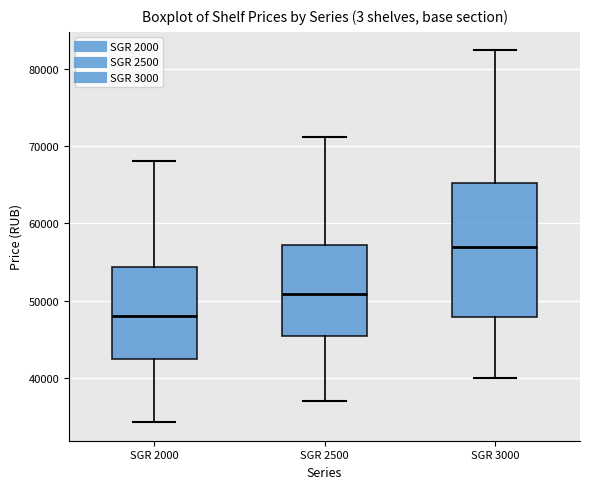

Comparing the boxes themselves (not the whiskers), which one is the tallest?

SGR 3000